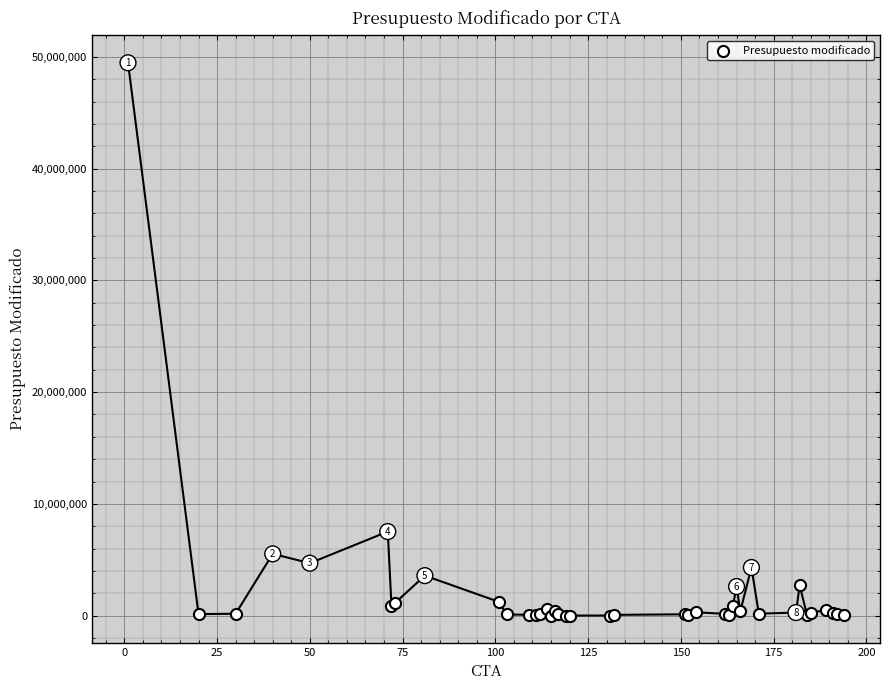

What Y value in the scatter plot is closest to 24743486?

7519677